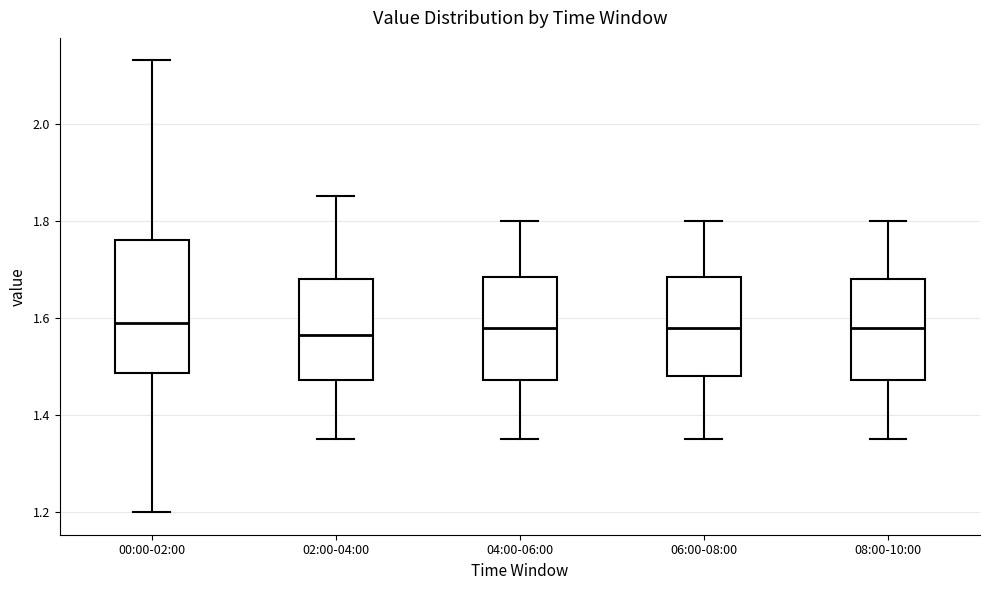

Where does the upper whisker of the box for 00:00-02:00 end on the y-axis? The values are not printed on the chart, so give them approximately, as read against the axis.

2.14